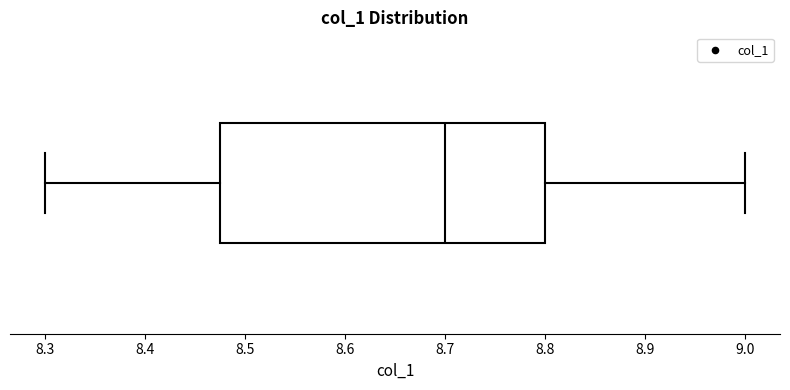

Transcribe this box plot: give where the median line is, the range the box spans, and where the two whiskers end, as read against the x-axis. The values are not printed on the chart, so give them approximately, as read against the axis.

median 8.70, box 8.48 to 8.80, whiskers 8.30 to 9.00